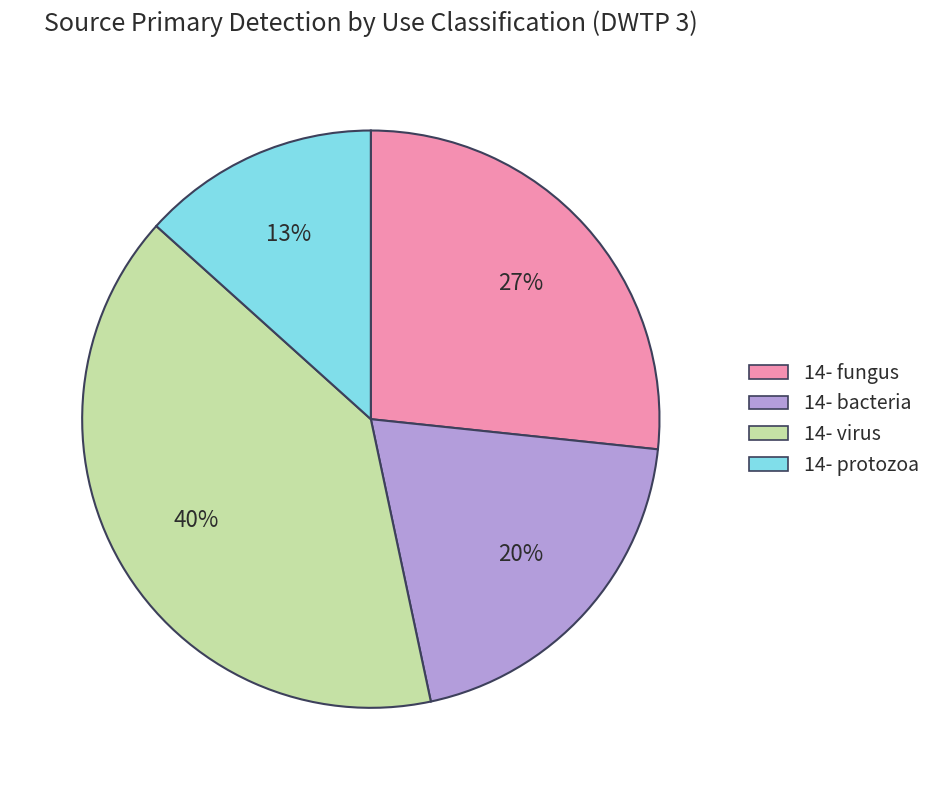

To the nearest percent, what portion does 14- bacteria represent?

20%